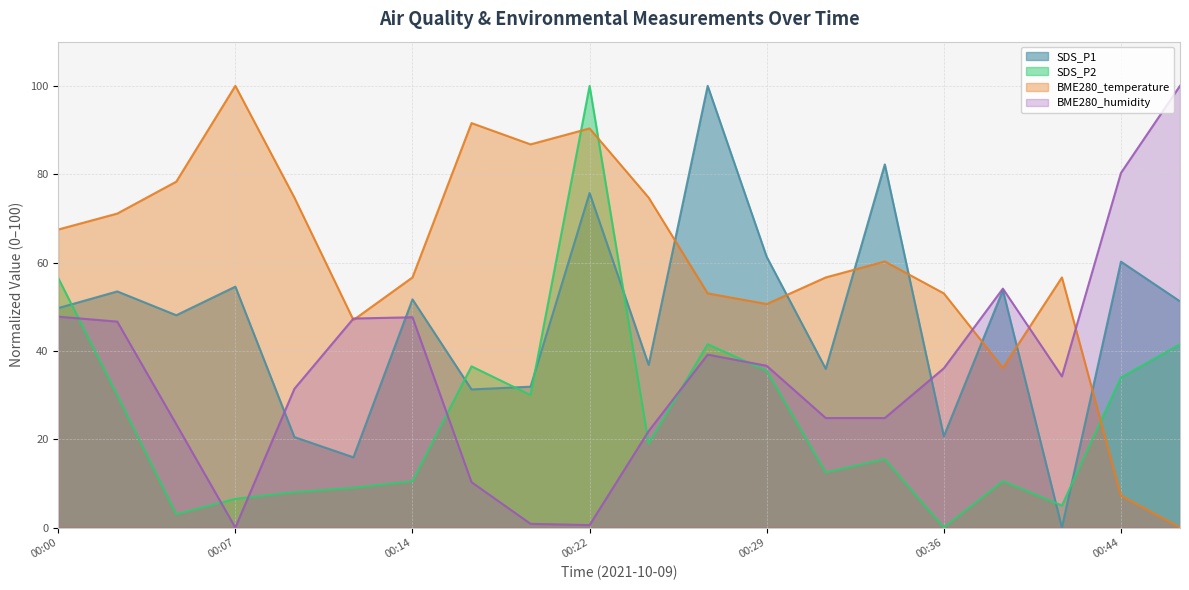

Rank the series by their average value, from highest to lowest.

BME280_temperature, SDS_P1, BME280_humidity, SDS_P2